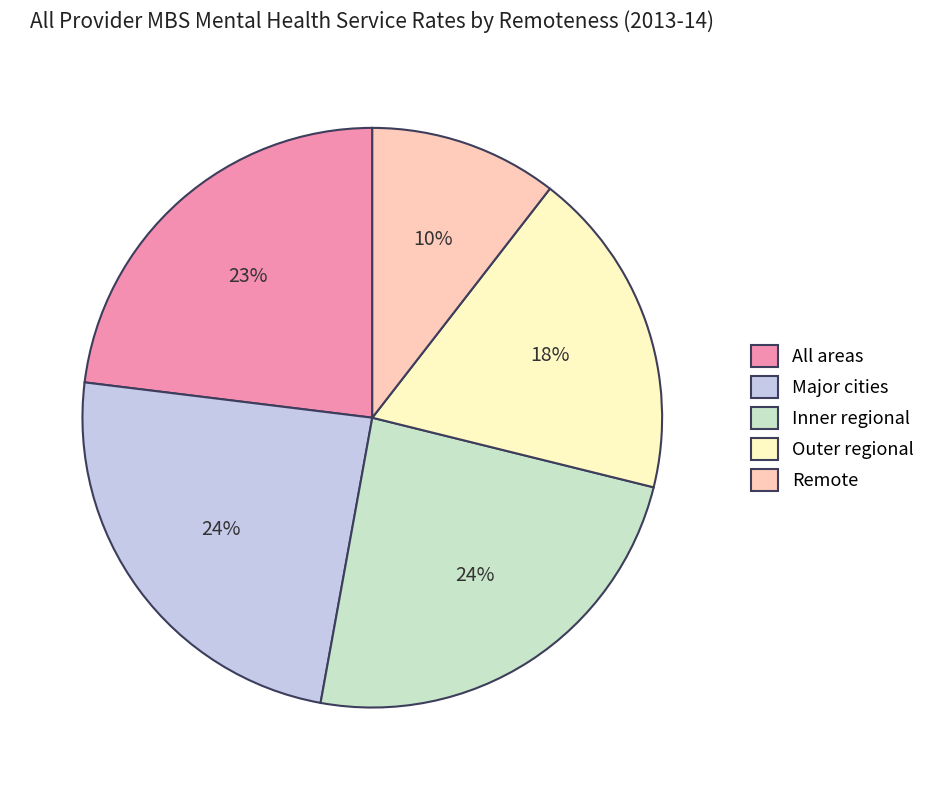

How many segments does this pie chart have?

5